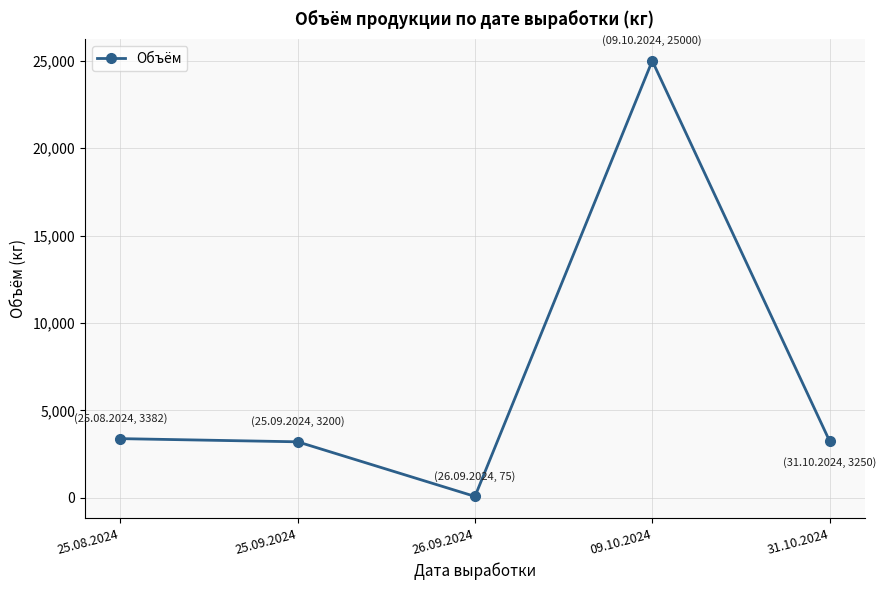

True or false: the data shows 75 at 26.09.2024.

True